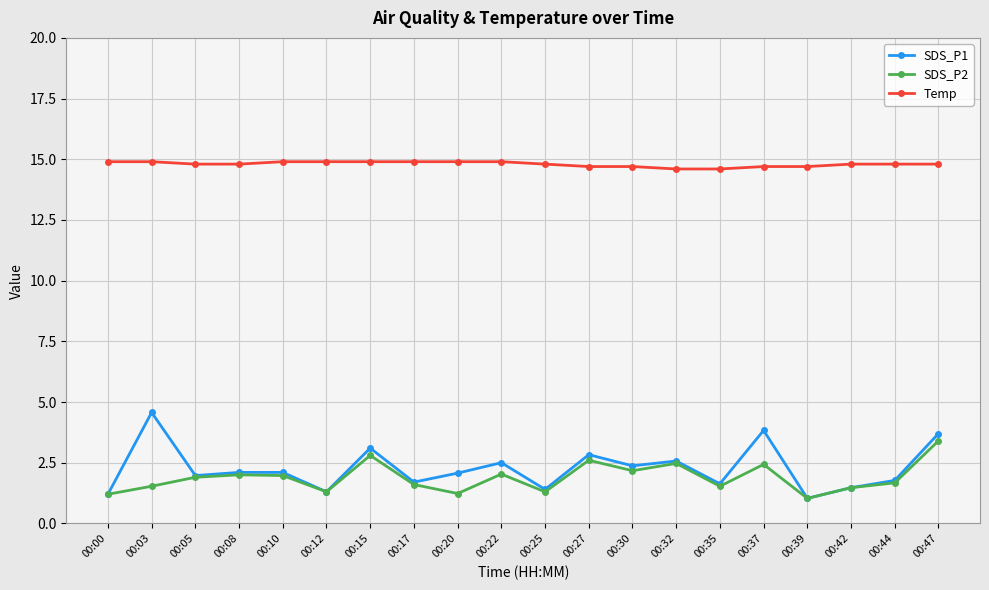

Which series has the largest range (max minus min)?

SDS_P1